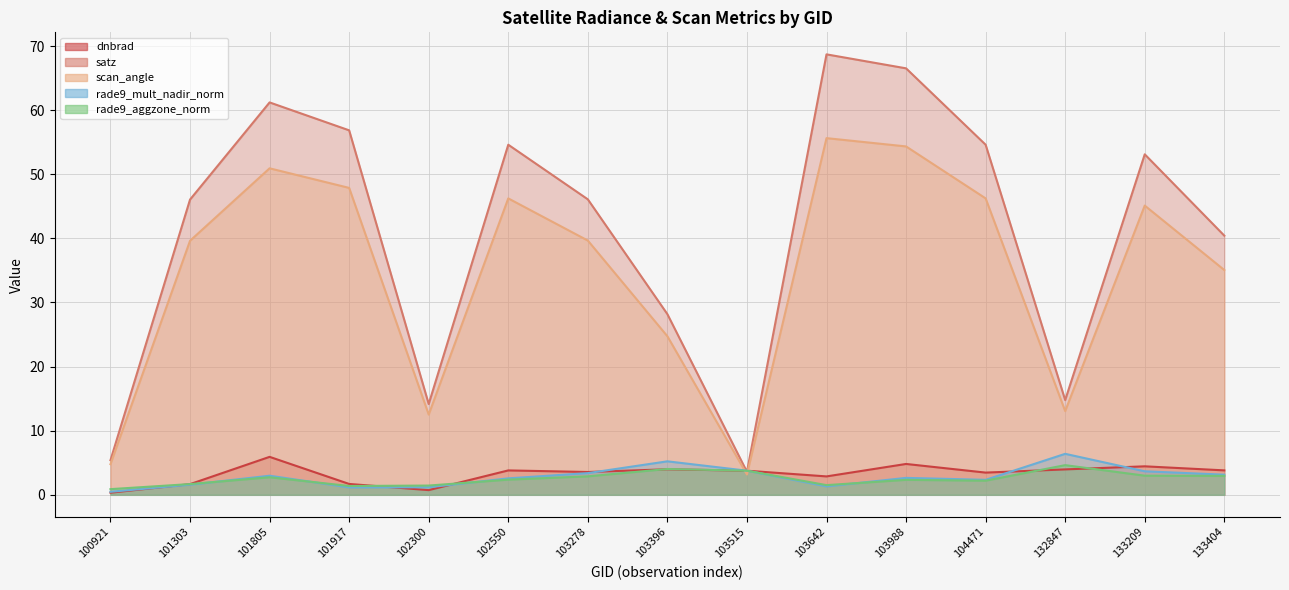

Which series ends up on top after the final intersection of rade9_aggzone_norm and rade9_mult_nadir_norm?

rade9_mult_nadir_norm